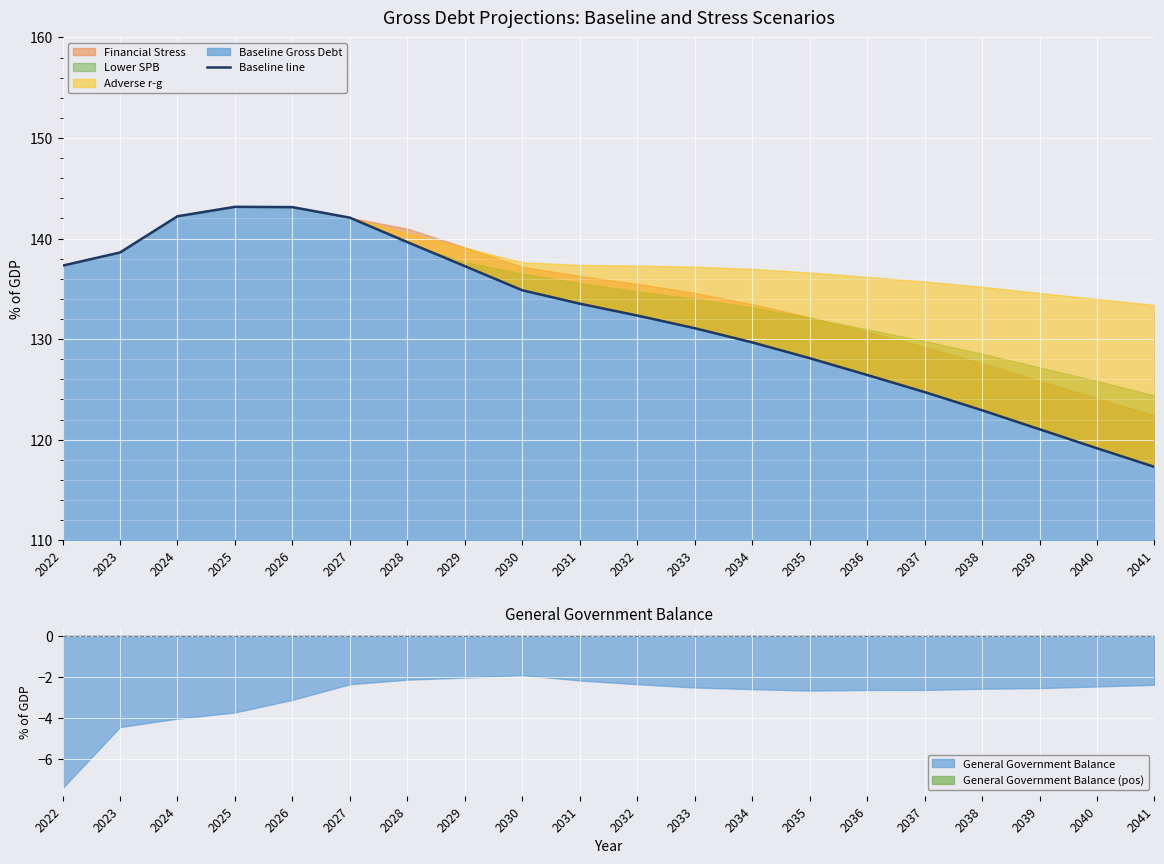

The chart shows a value of 225.9 at 2024. True or false?

False